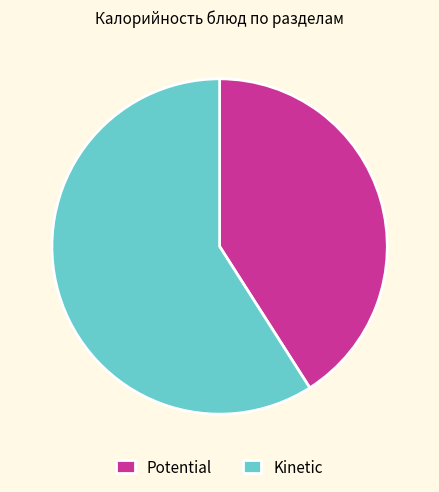

Rank the categories by value from lowest to highest.

Potential, Kinetic